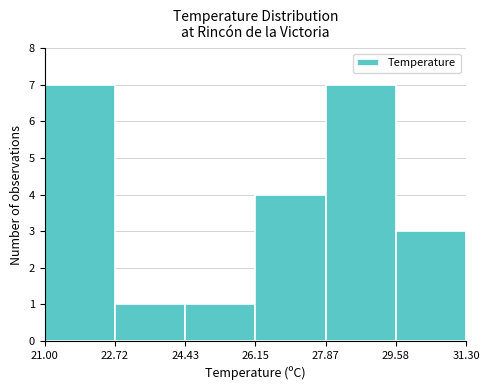

What is the height of the bar covering 22.72 to 24.43 on the x-axis? The values are not printed on the chart, so give them approximately, as read against the axis.

1